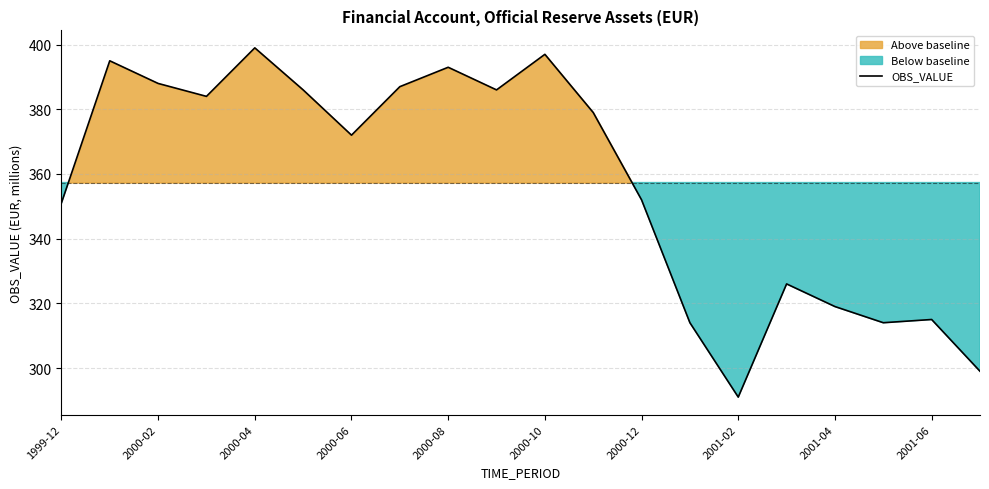

How many categories are shown in the chart?

20